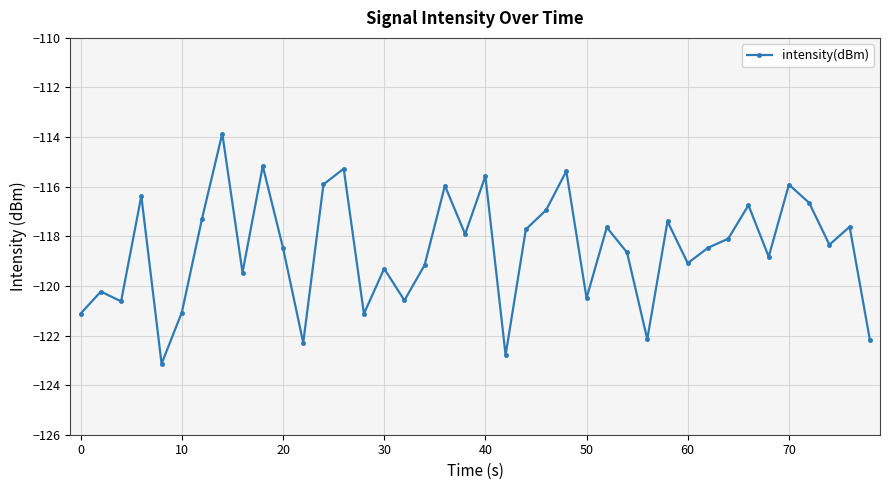

What is the average value?

-118.5